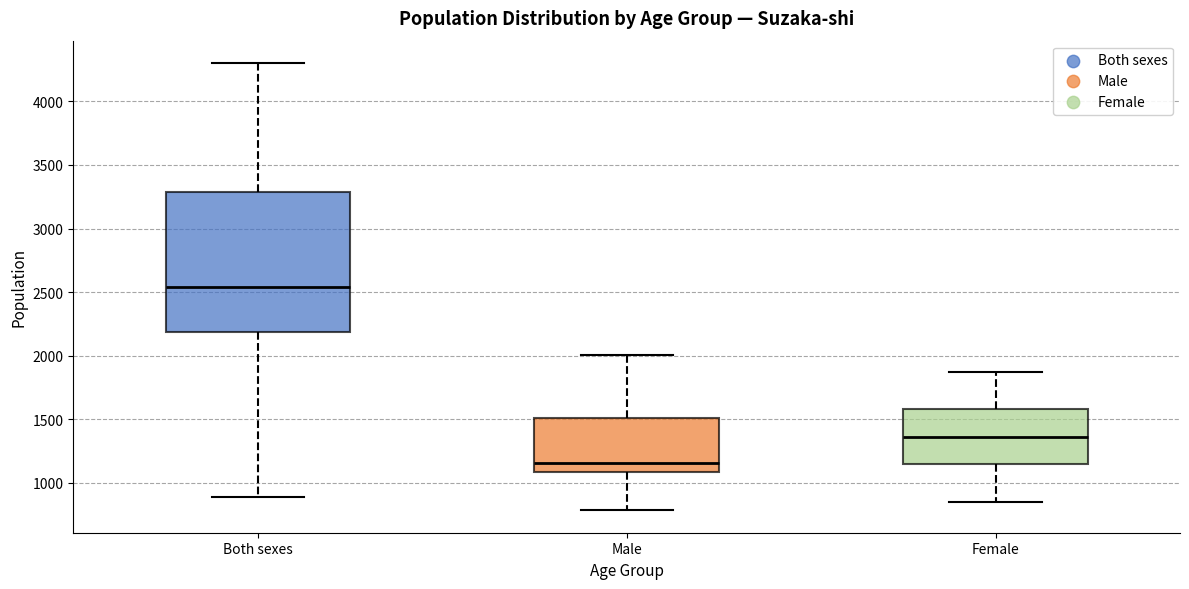

Where does the upper whisker of the box for Both sexes end on the y-axis? The values are not printed on the chart, so give them approximately, as read against the axis.

4300